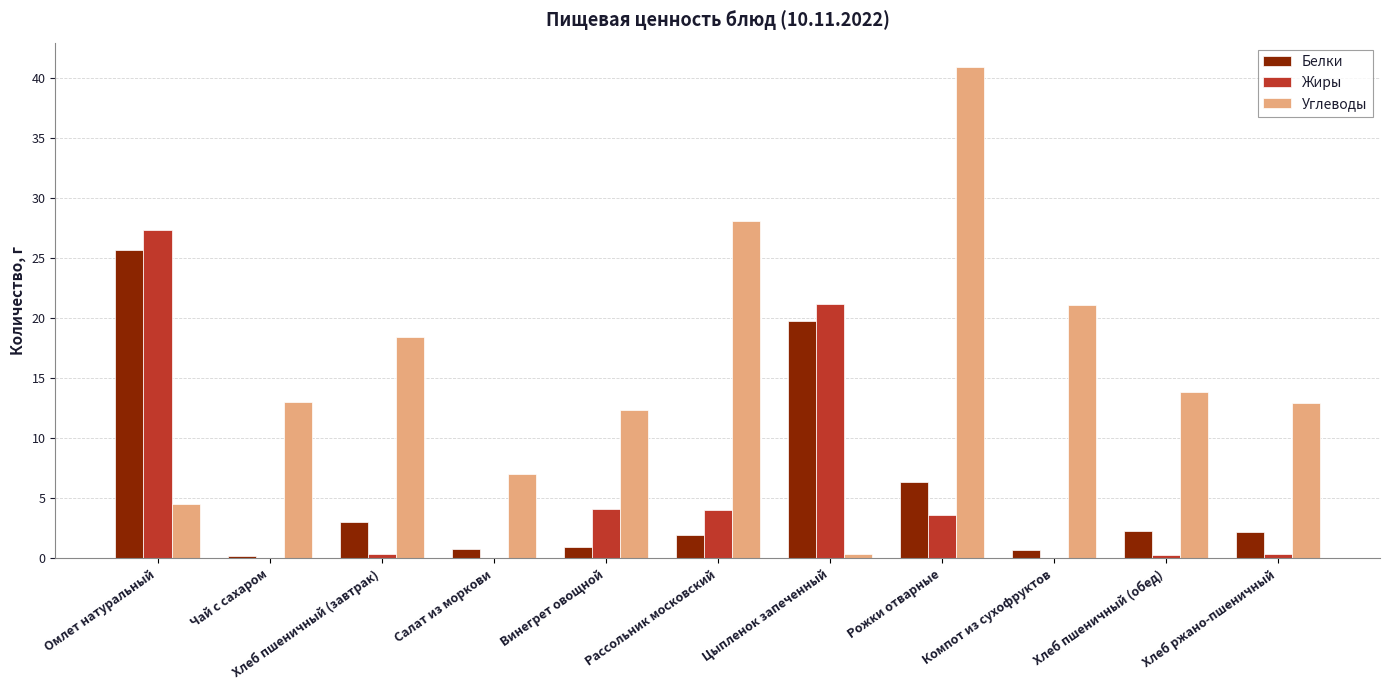

How many groups of bars are there?

11